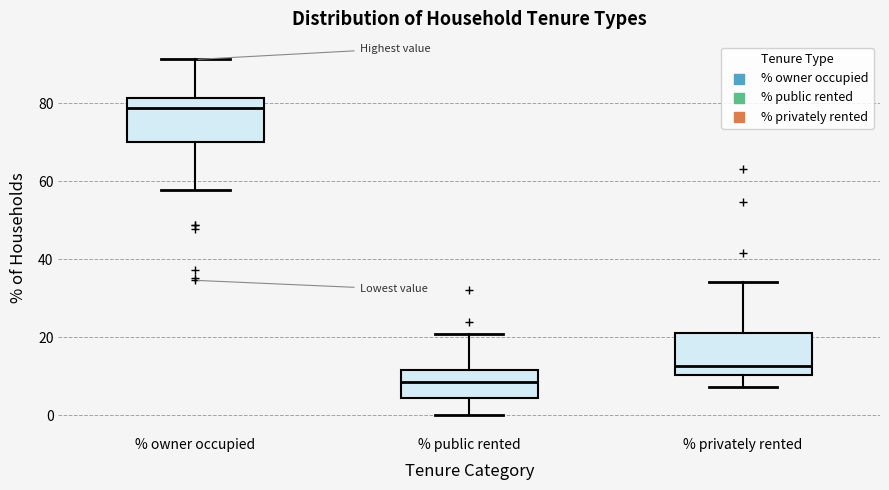

Where is the lower edge of the box for % public rented on the y-axis? The values are not printed on the chart, so give them approximately, as read against the axis.

4